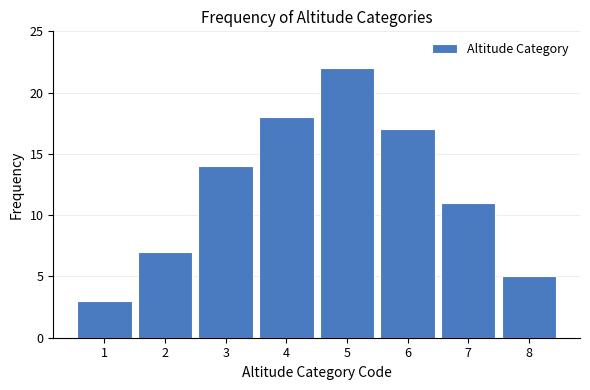

Reading left to right, list all the values displayed in this chart.

1=3	2=7	3=14	4=18	5=22	6=17	7=11	8=5